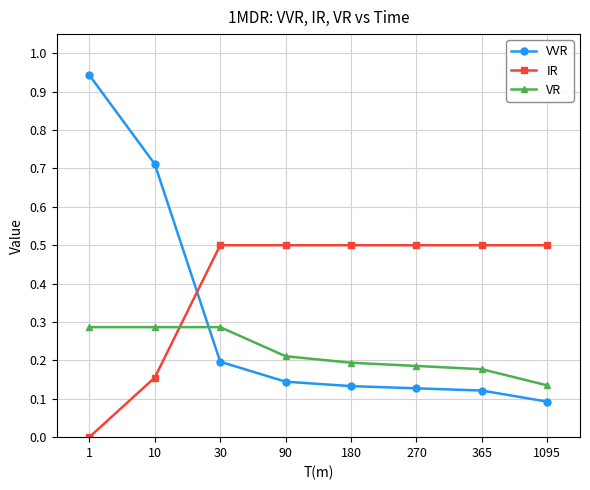

The value of IR at 90 is 0.5. True or false?

True